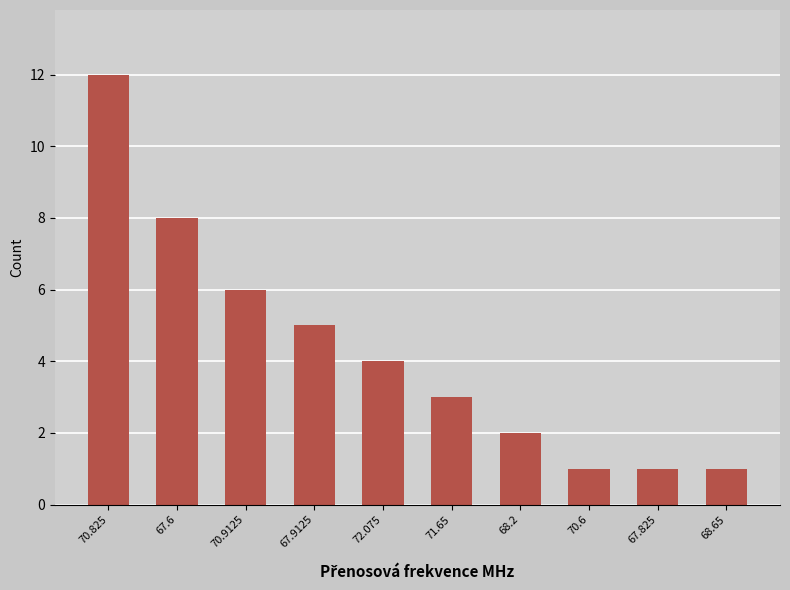

What is the greatest value displayed?

12